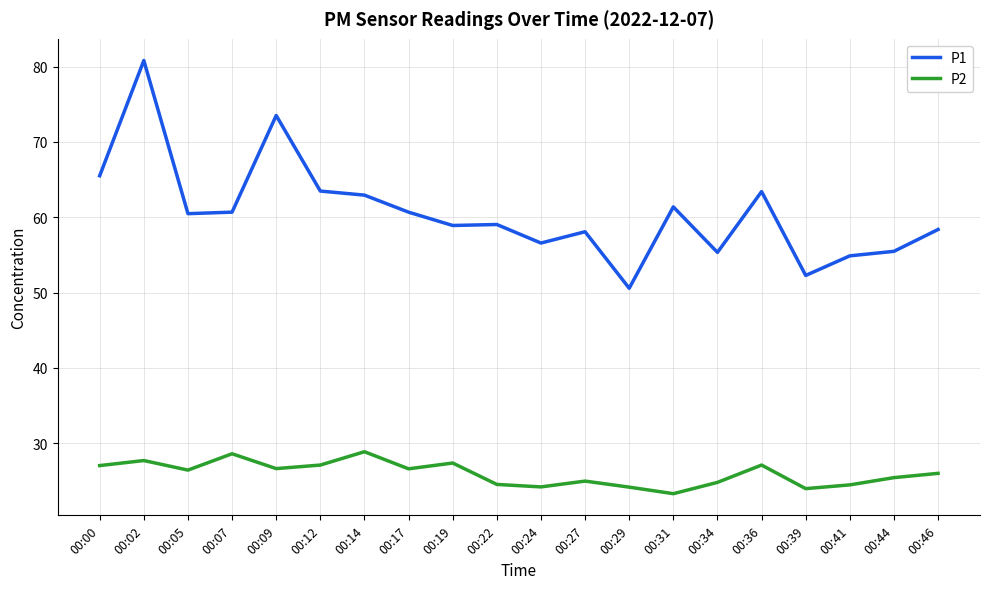

What is the total value across all series at 00:02?

108.5